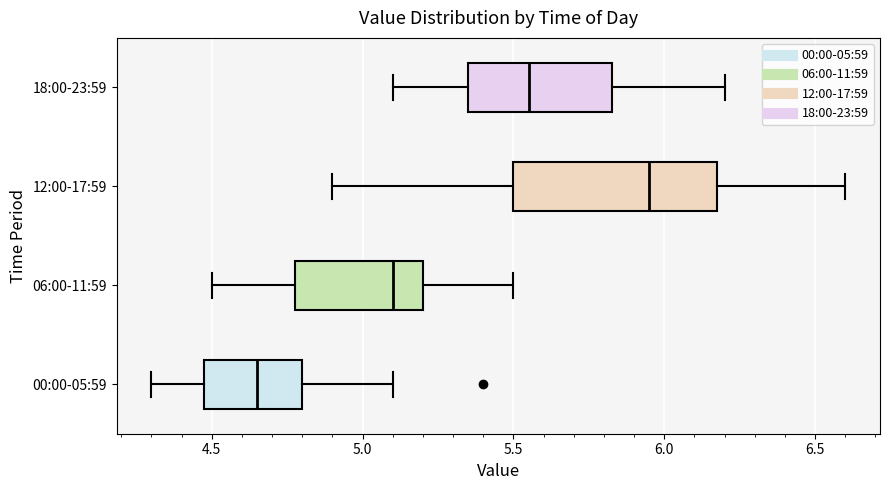

Where does the right whisker of the box for 00:00-05:59 end on the x-axis? The values are not printed on the chart, so give them approximately, as read against the axis.

5.10